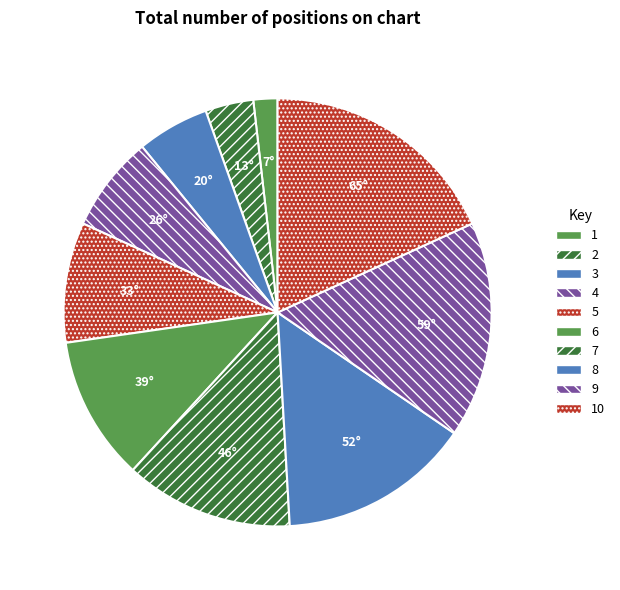

Is there any slice that represents more than half of the pie?

No